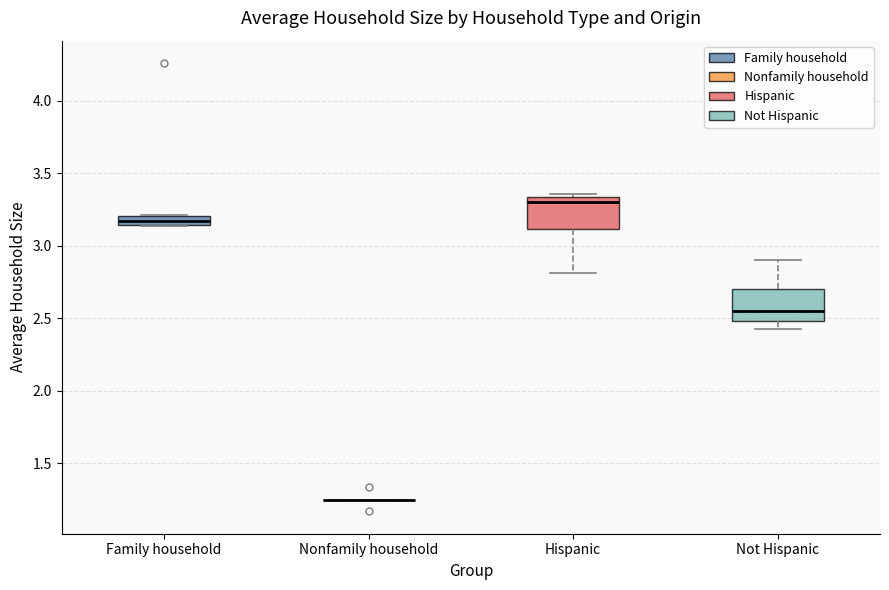

Where is the upper edge of the box for Family household on the y-axis? The values are not printed on the chart, so give them approximately, as read against the axis.

3.20